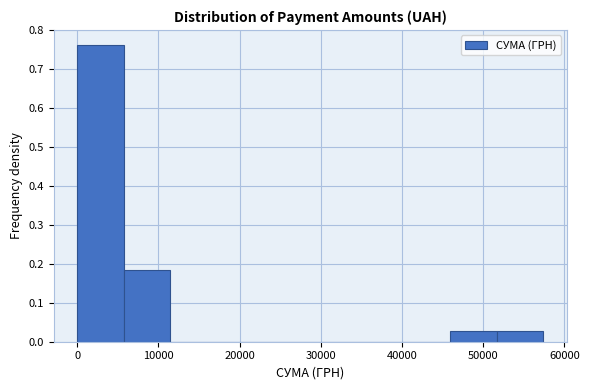

Reading left to right, transcribe this chart: for each bar, give the range it covers on the x-axis and its height. Neither the bar edges nor the heights are printed on the chart, so give them approximately, as read against the axes.

0 to 6000: 0.76
6000 to 11000: 0.18
11000 to 17000: 0
17000 to 23000: 0
23000 to 29000: 0
29000 to 34000: 0
34000 to 40000: 0
40000 to 46000: 0
46000 to 52000: 0.03
52000 to 57000: 0.03